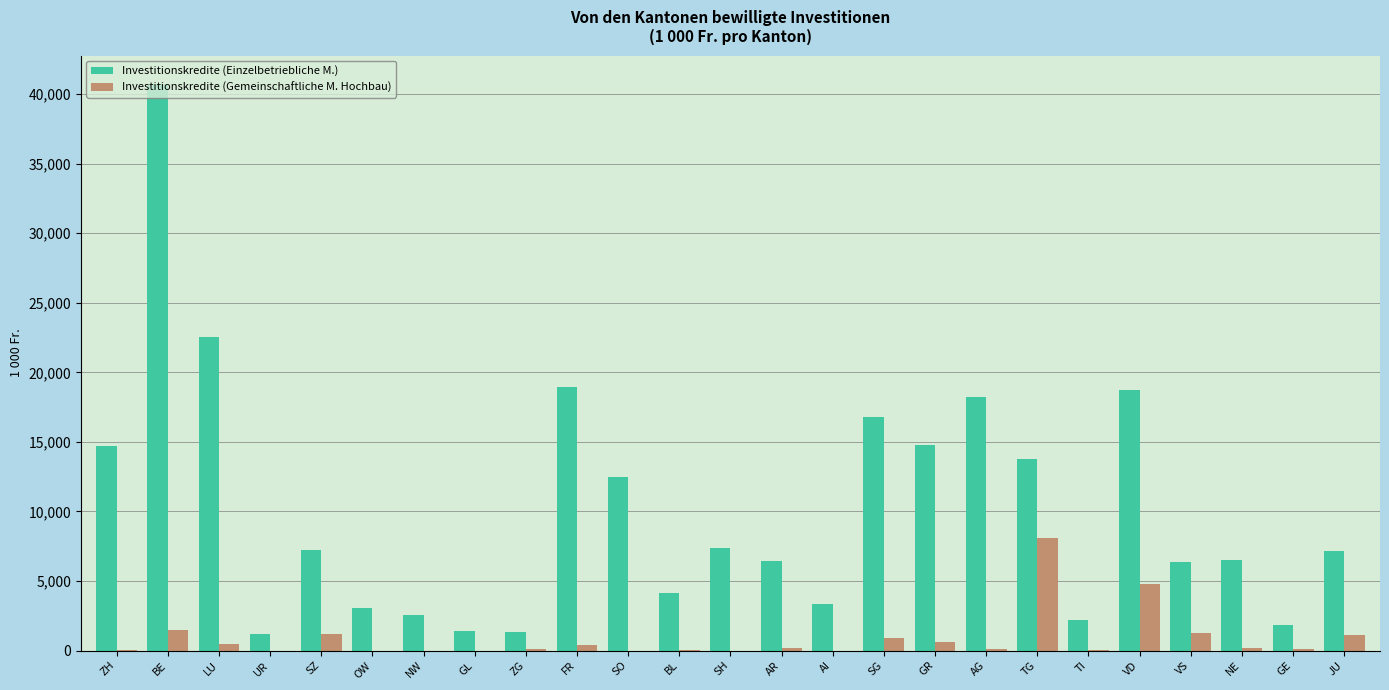

Which series has the largest total across all categories?

Investitionskredite (Einzelbetriebliche M.)